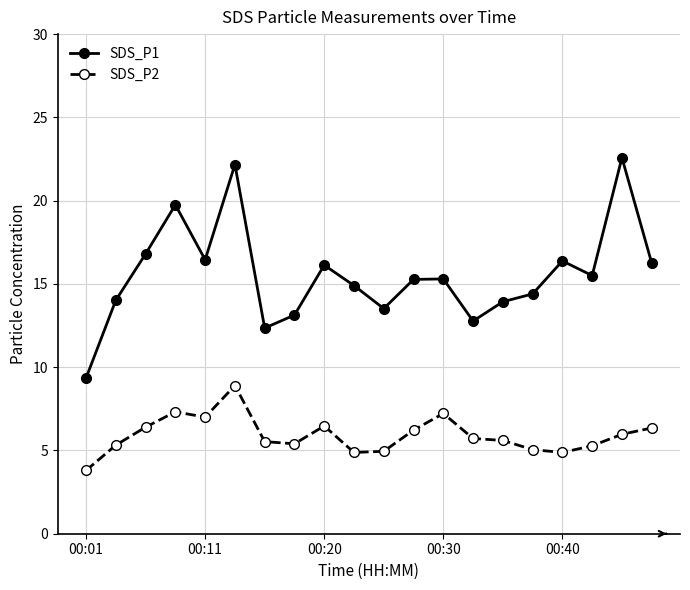

List the series in order of their peak value, highest first.

SDS_P1, SDS_P2